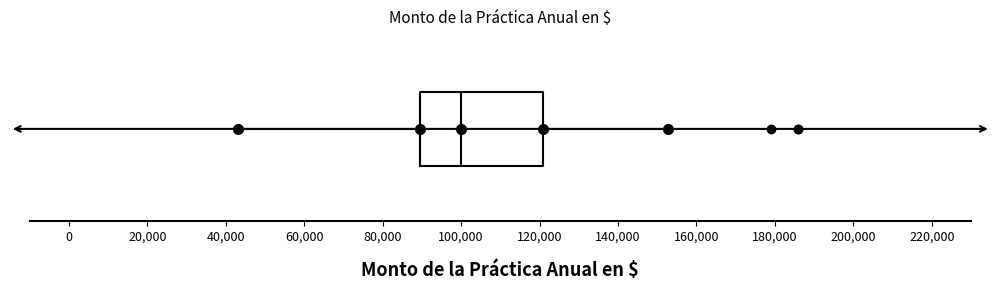

Where does the left whisker of the box end on the x-axis? The values are not printed on the chart, so give them approximately, as read against the axis.

44000